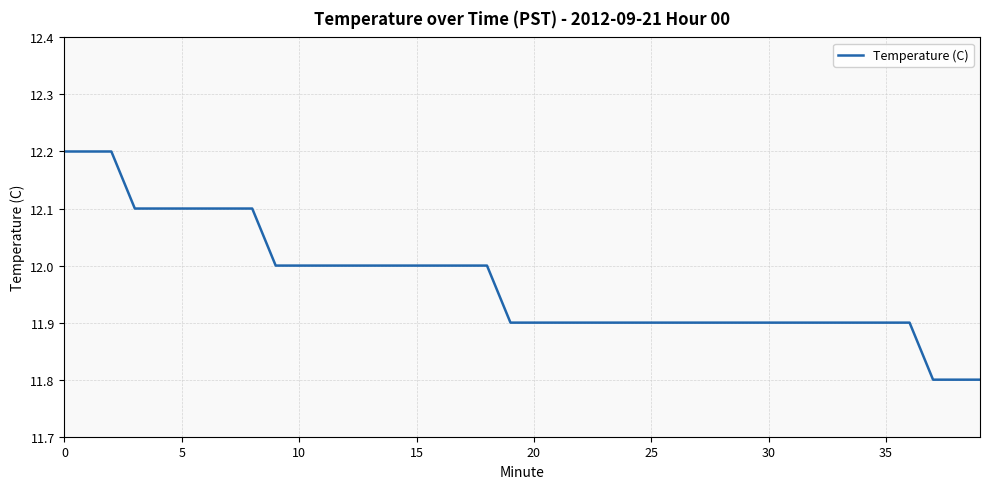

What is the maximum value shown in the chart?

12.2